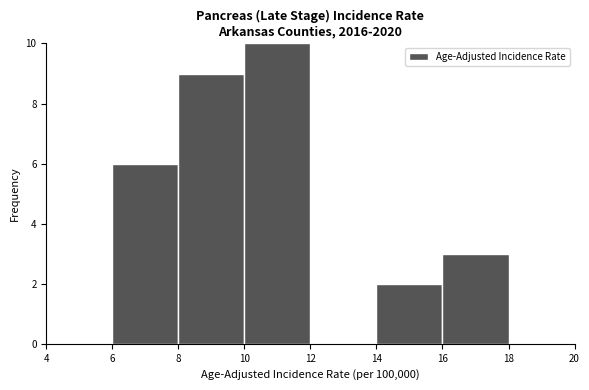

How tall is the bar that spans 16 to 18 on the x-axis? The values are not printed on the chart, so give them approximately, as read against the axis.

3